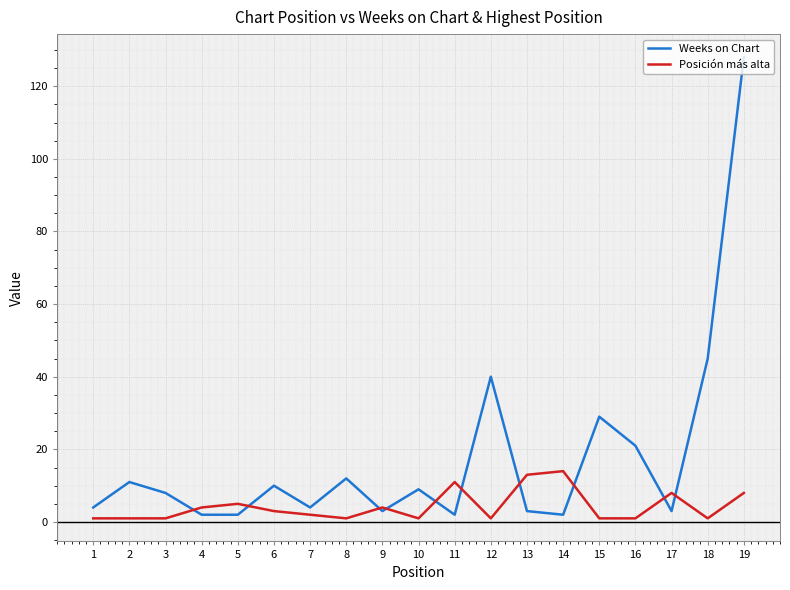

Where do Posición más alta and Weeks on Chart first cross each other?

3 and 4